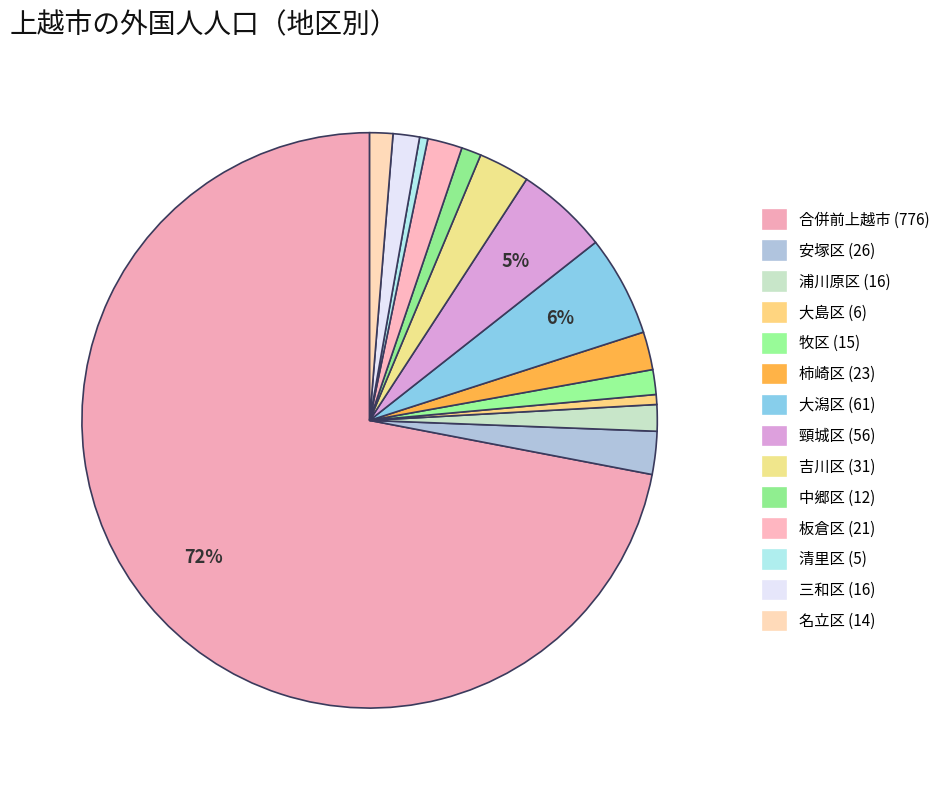

Does 浦川原区 represent more than half of the total?

No